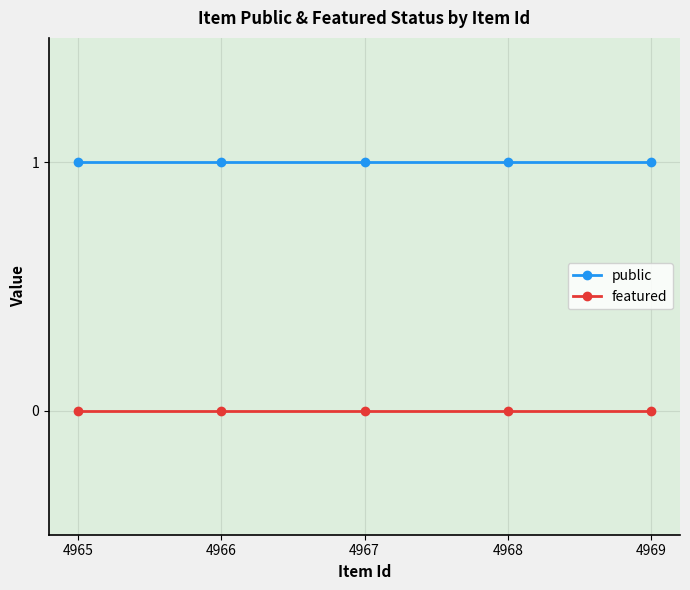

What is the value of the public point at the 5th from the left?

1